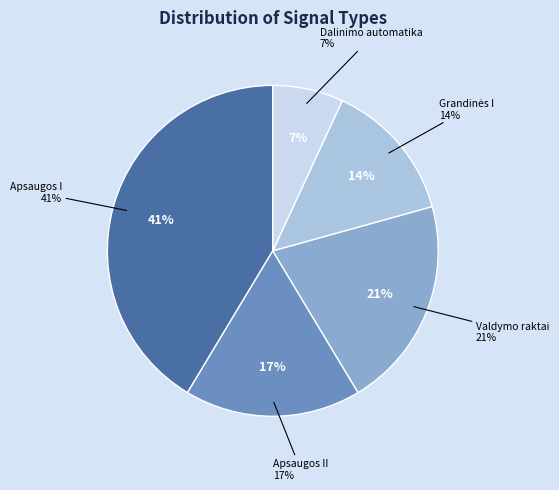

Which has a higher value, Apsaugos I or Dalinimo automatika?

Apsaugos I